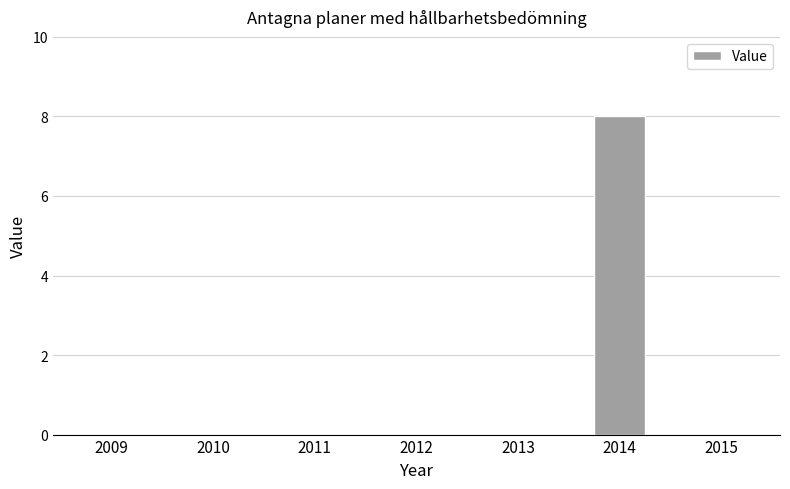

Are the bars horizontal?

No